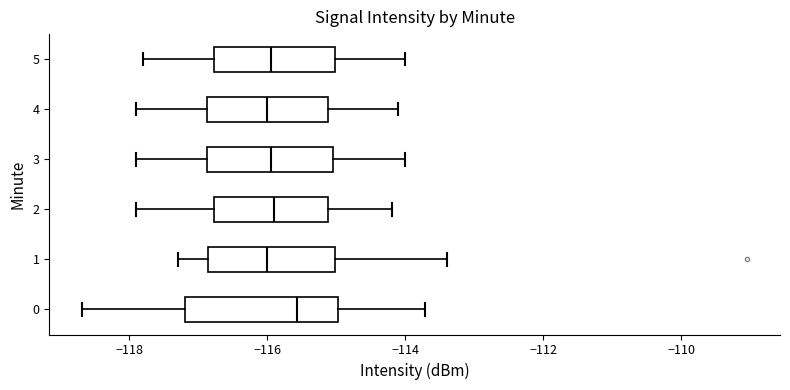

Reading bottom to top, read every box against the x-axis: the position of its median line, the range the box covers, and the ends of its whiskers. The values are not printed on the chart, so give them approximately, as read against the axis.

0: median -115.6, box -117.2 to -115.0, whiskers -118.6 to -113.8
1: median -116.0, box -116.8 to -115.0, whiskers -117.2 to -113.4
2: median -115.8, box -116.8 to -115.2, whiskers -117.8 to -114.2
3: median -116.0, box -116.8 to -115.0, whiskers -117.8 to -114.0
4: median -116.0, box -116.8 to -115.2, whiskers -117.8 to -114.0
5: median -116.0, box -116.8 to -115.0, whiskers -117.8 to -114.0